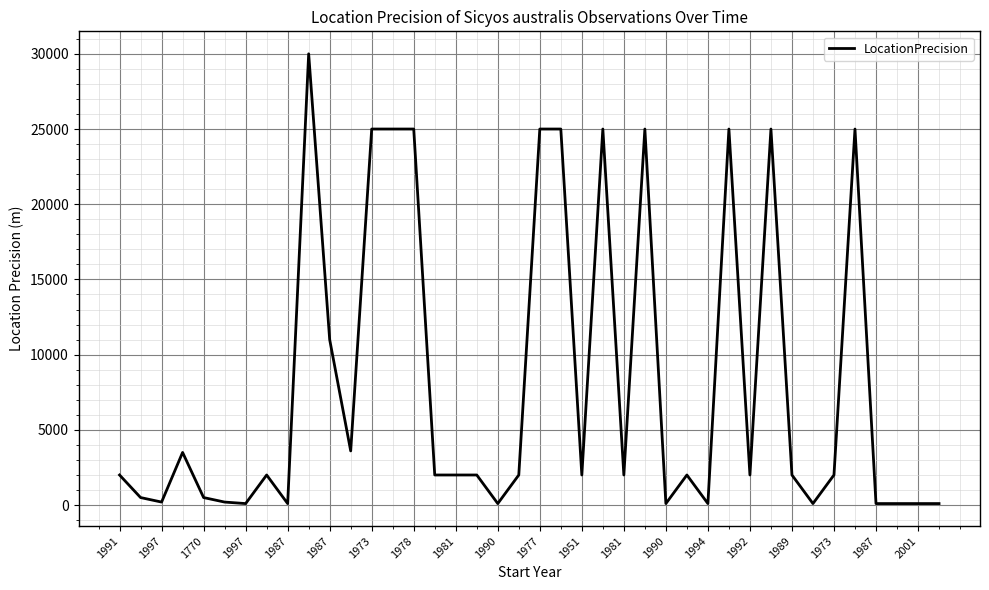

What is the greatest value displayed?

30000